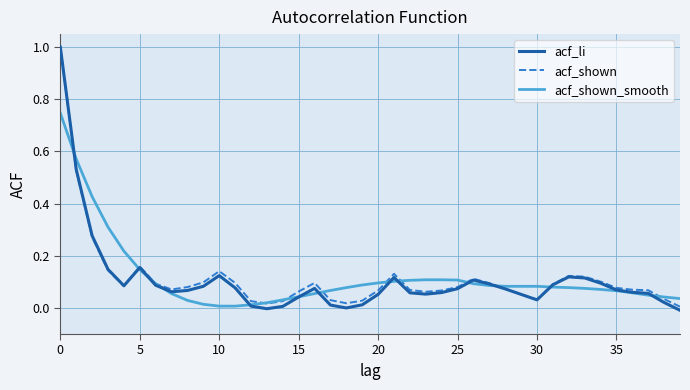

Which series has the widest spread of values?

acf_li